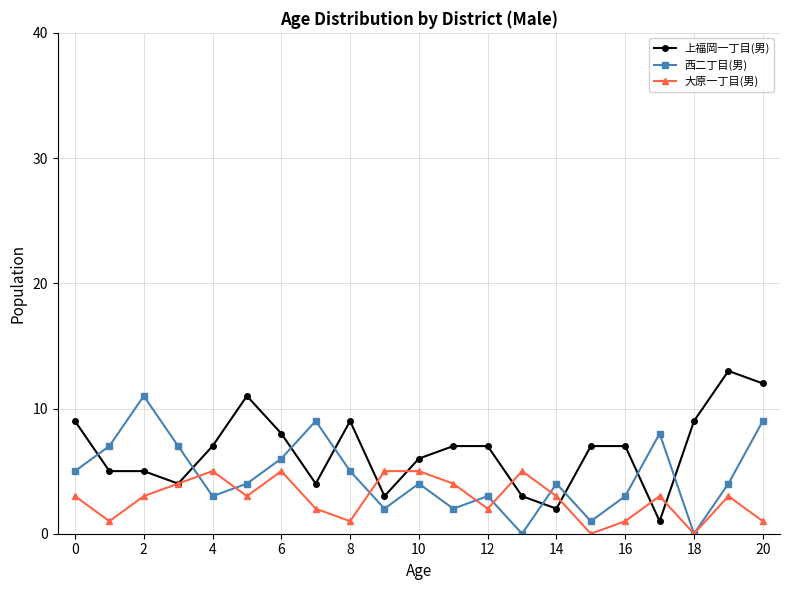

What is the value of the 西二丁目(男) point at the 8th from the left?

9